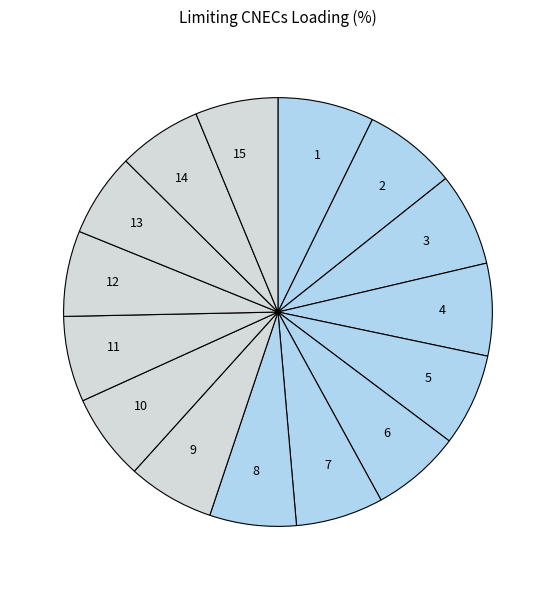

Is the sum of 4 and 8 greater than half?

No